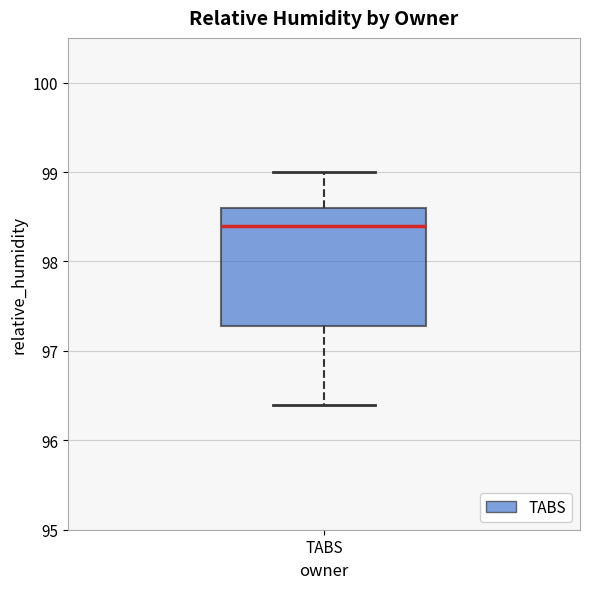

Transcribe this box plot: give where the median line is, the range the box spans, and where the two whiskers end, as read against the y-axis. The values are not printed on the chart, so give them approximately, as read against the axis.

median 98.4, box 97.3 to 98.6, whiskers 96.4 to 99.0